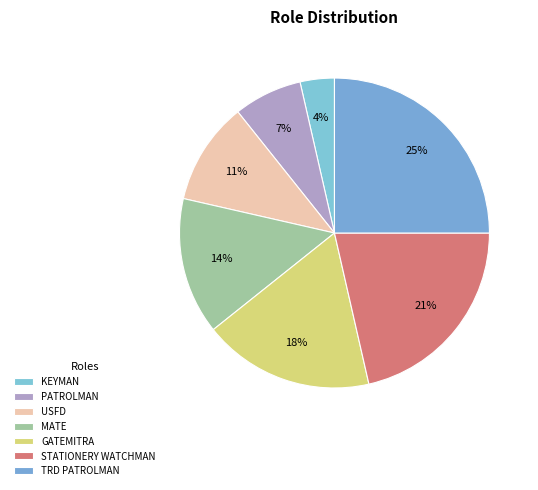

How many segments does this pie chart have?

7